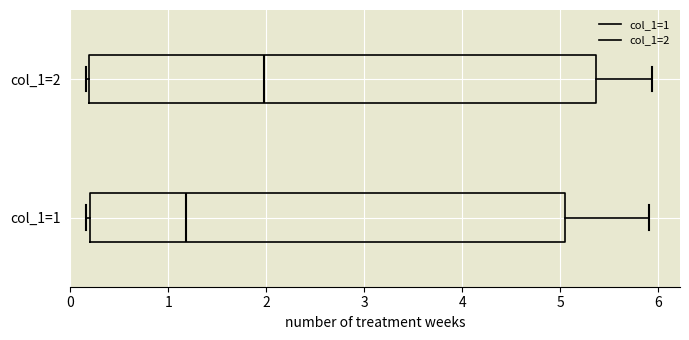

Which box is the widest, from its left edge to its right edge?

col_1=2